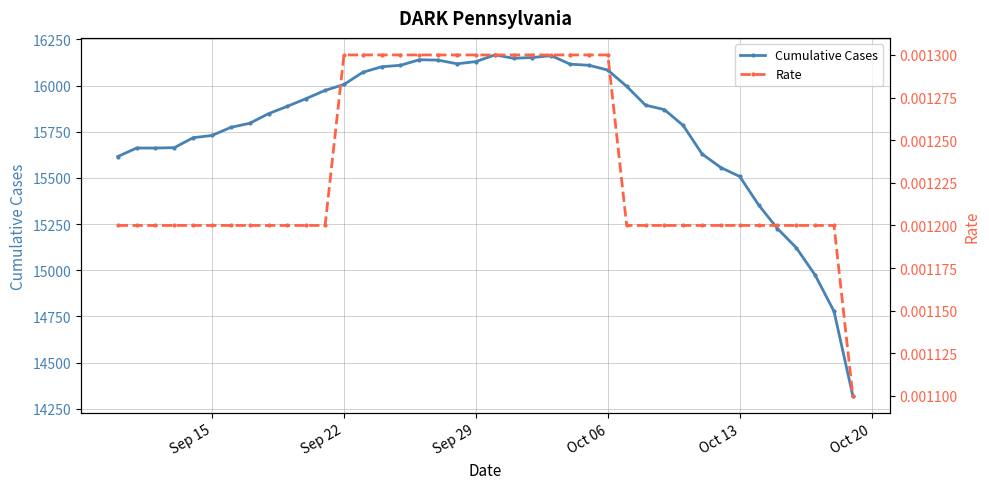

What is the difference between the maximum and minimum values in the Cumulative Cases series?

1846